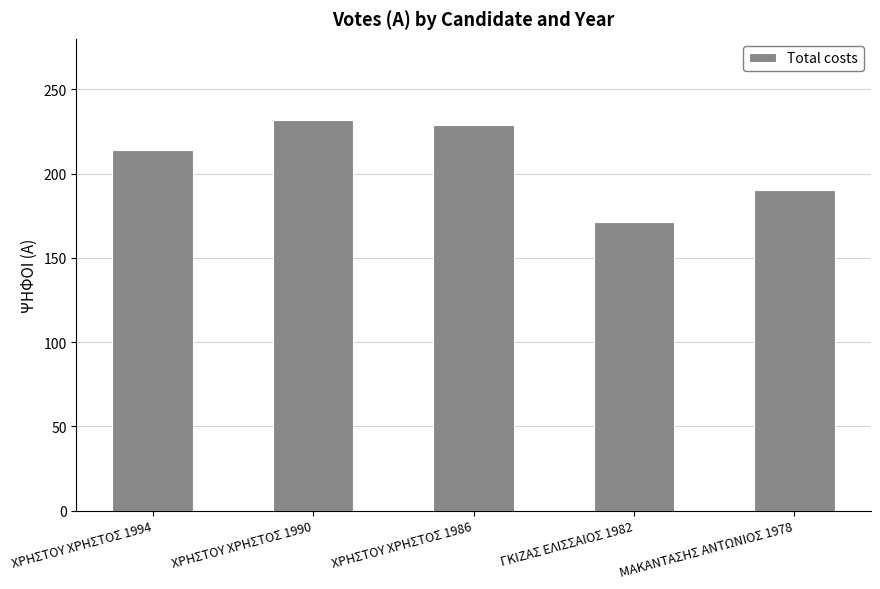

What is the approximate value at ΧΡΗΣΤΟΥ ΧΡΗΣΤΟΣ 1986?

229